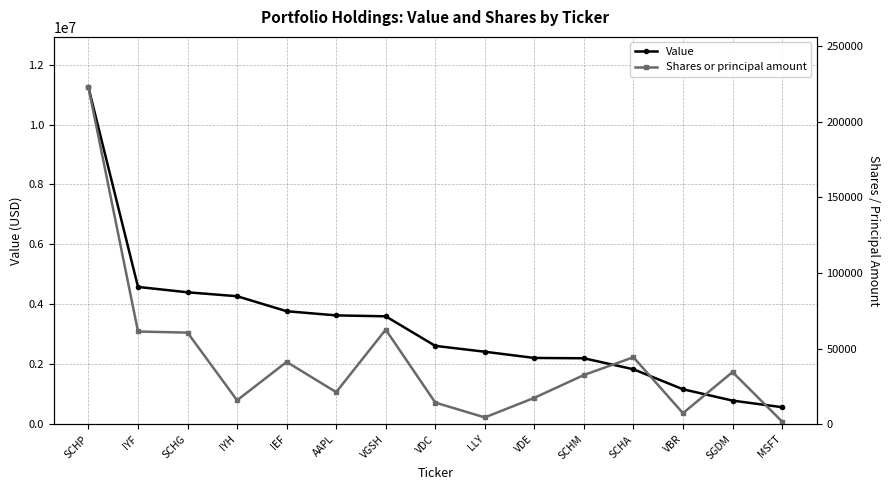

True or false: Shares or principal amount and Value cross at least once.

False